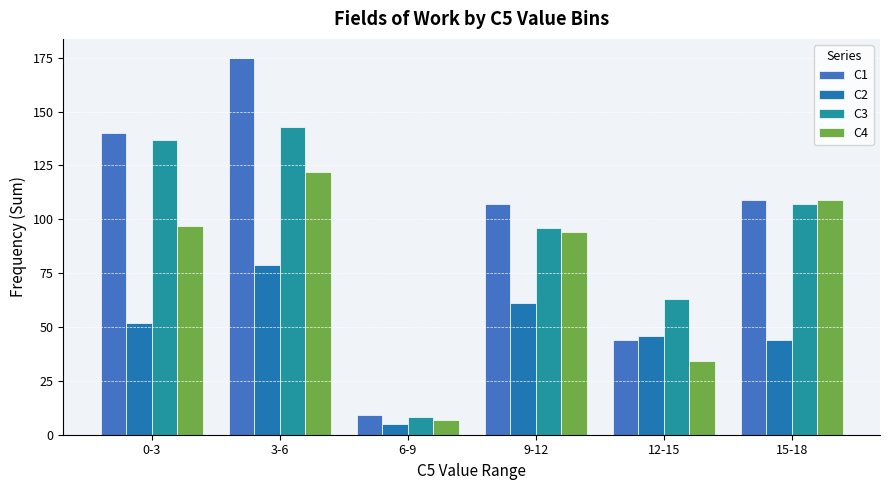

Are the bars horizontal?

No